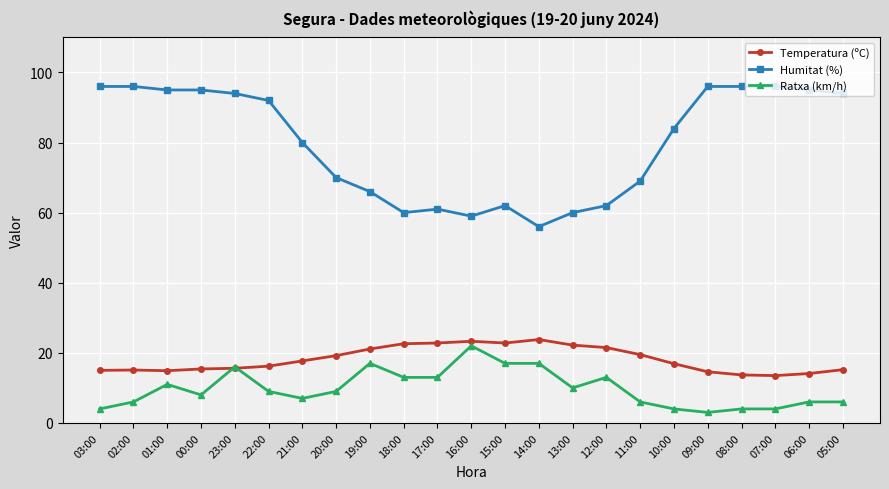

What is the value of the Temperatura (ºC) point at the 15th from the left?

22.2